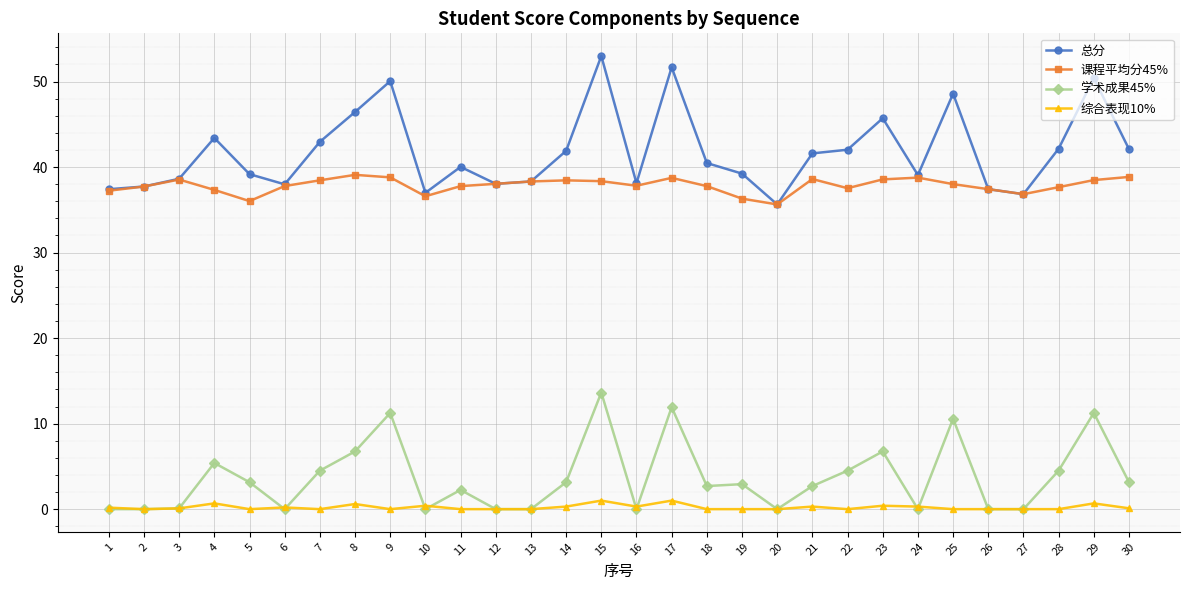

True or false: 综合表现10% and 课程平均分45% intersect in this chart.

False